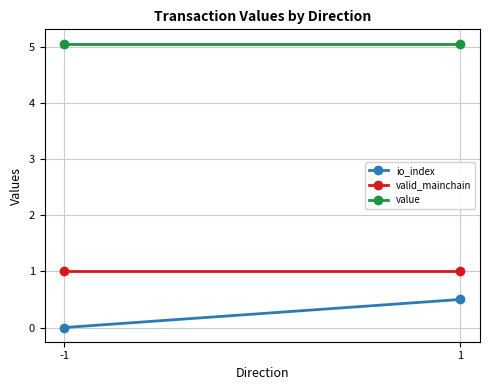

At which label does valid_mainchain reach its peak?

-1